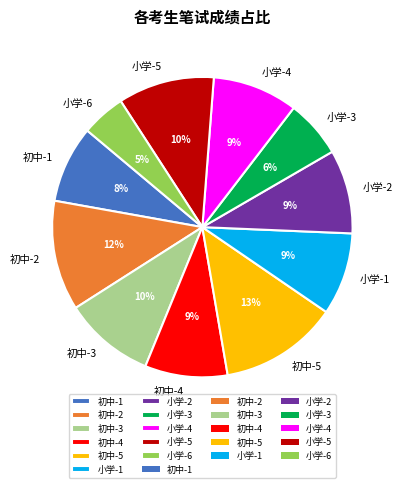

To the nearest percent, what portion does 小学-4 represent?

9%